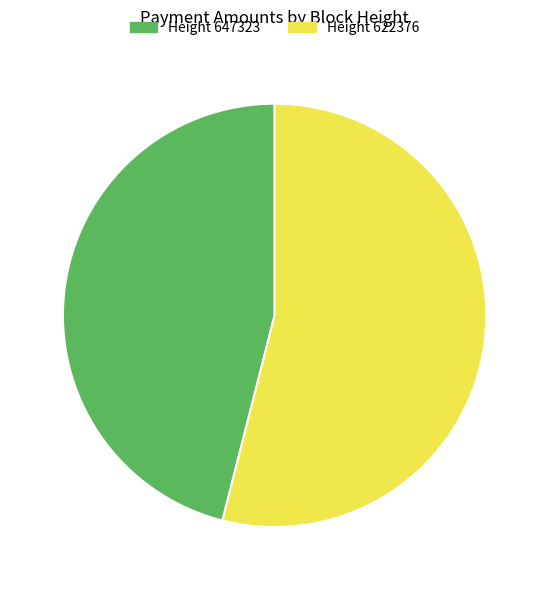

How many slices are in this pie chart?

2